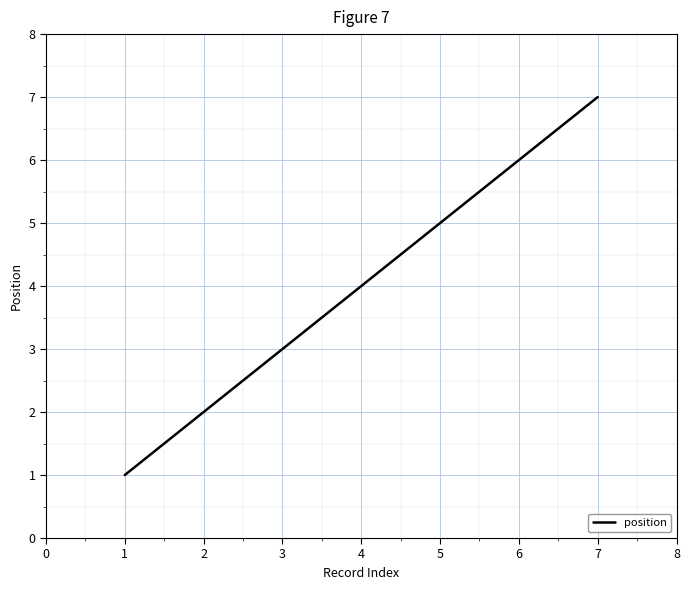

Reading left to right, transcribe all the data shown in this chart.

1	2	3	4	5	6	7